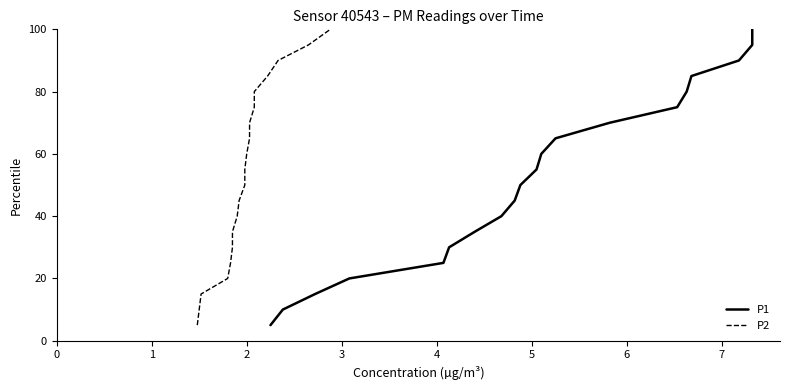

What is the value of the P2 point at the 18th from the left?

90.0